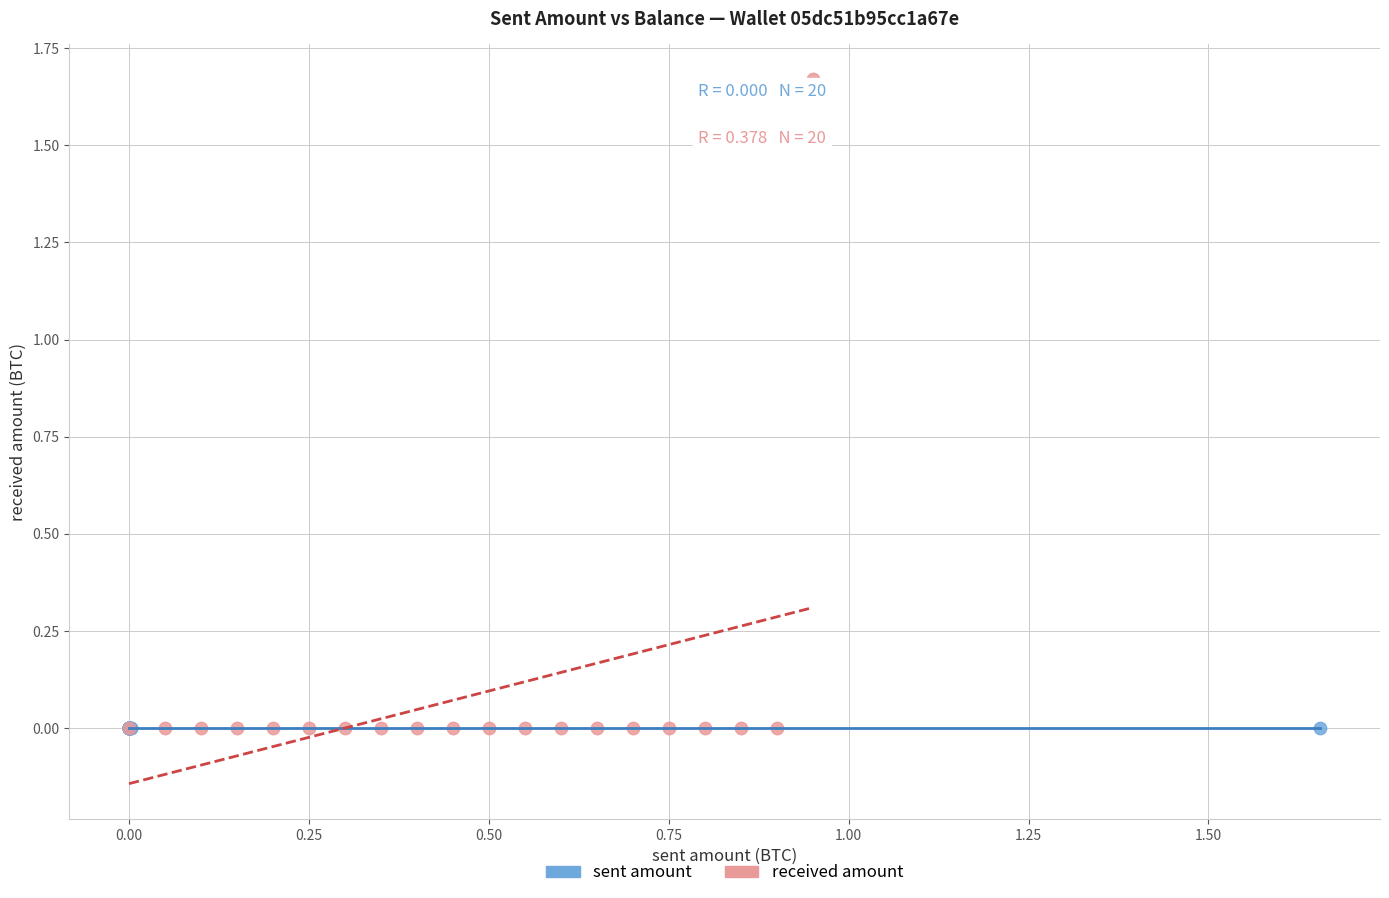

Which series reaches the maximum Y coordinate?

received amount